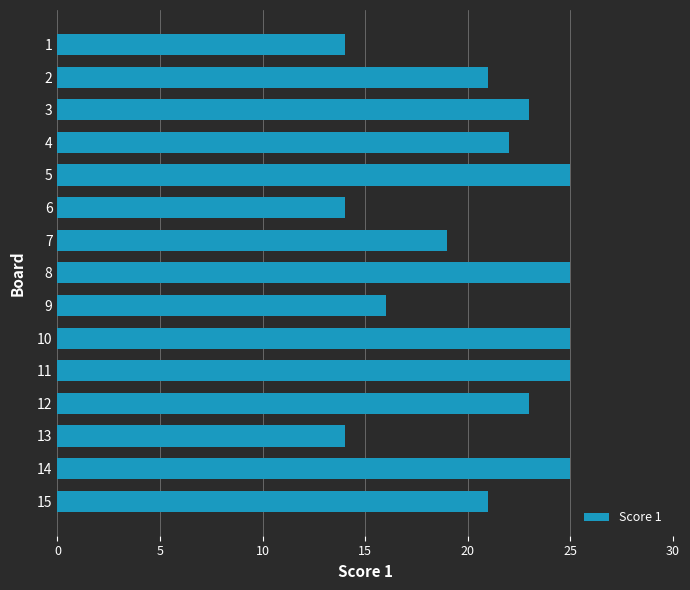

How many values are below 22?

7